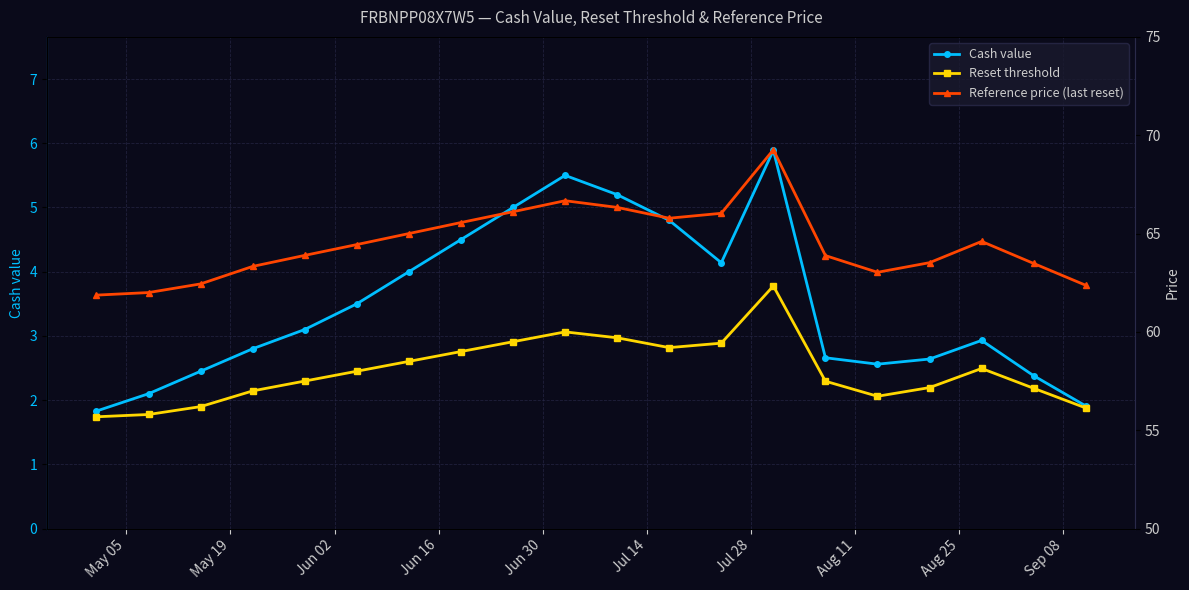

What is the value of the Cash value point at the 20th from the left?

1.9